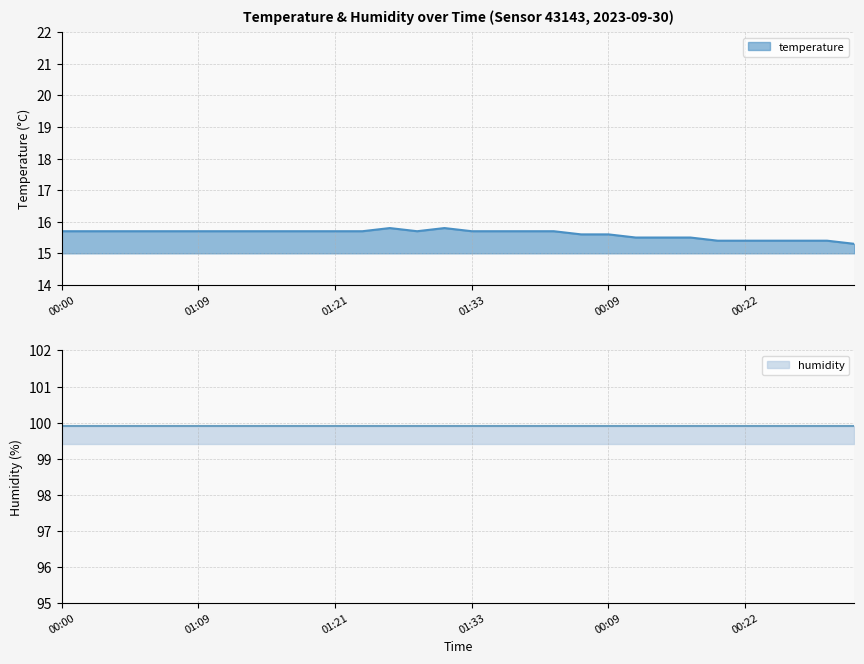

What is the difference between the maximum and minimum values?

0.5